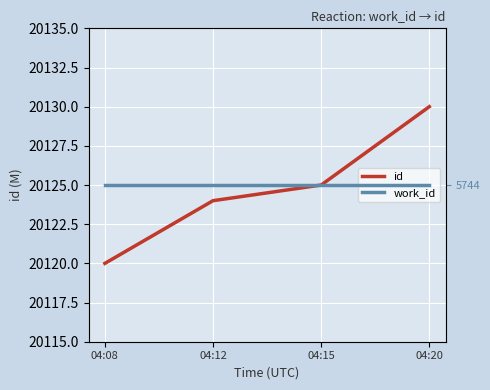

Rank the series by their average value, from lowest to highest.

work_id, id